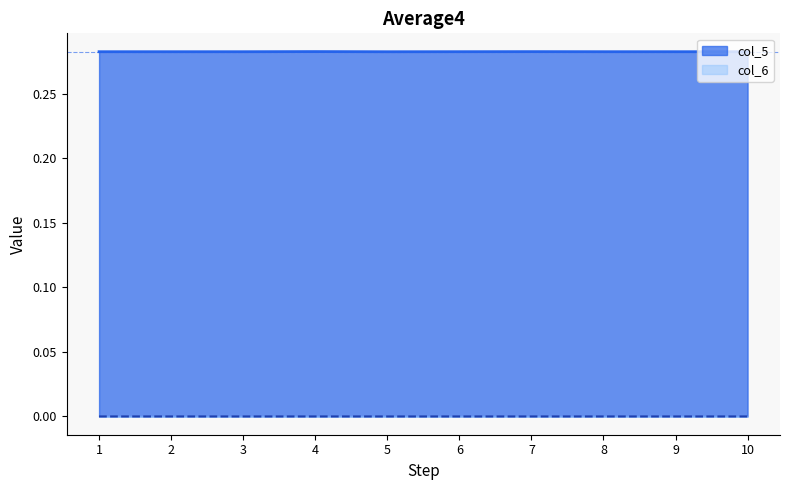

Is the value of col_6 at 4 greater than the value of col_5 at 3?

No